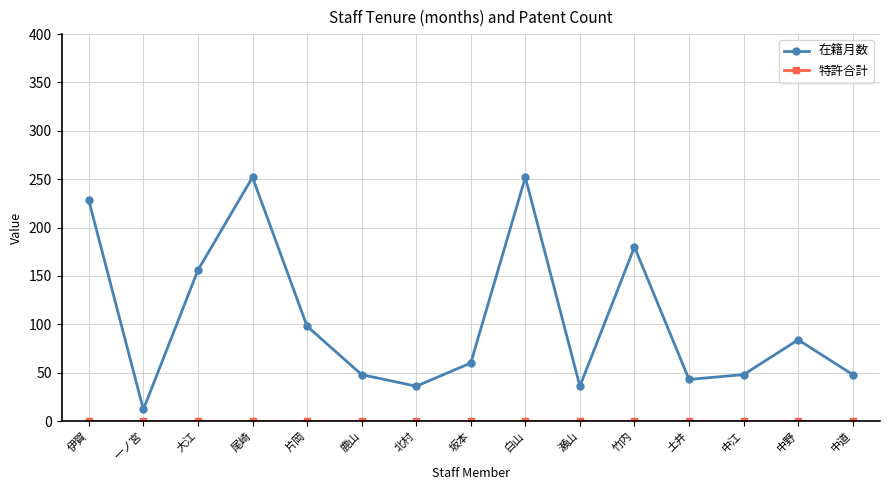

Count the number of data series in this chart.

2